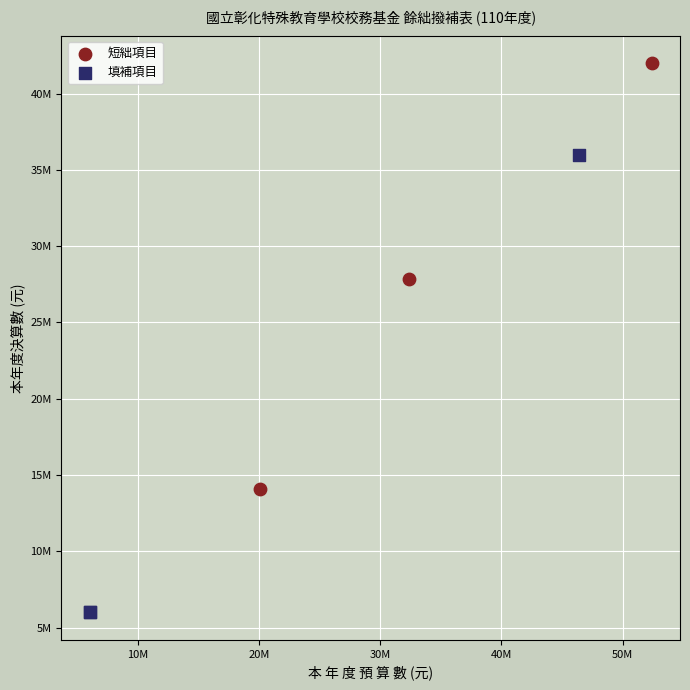

What are all the series names shown in the legend?

短絀項目, 填補項目